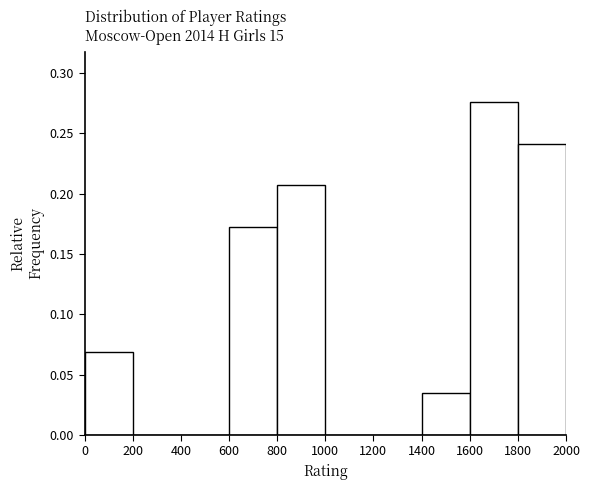

How tall is the bar that spans 800 to 1000 on the x-axis? The values are not printed on the chart, so give them approximately, as read against the axis.

0.205